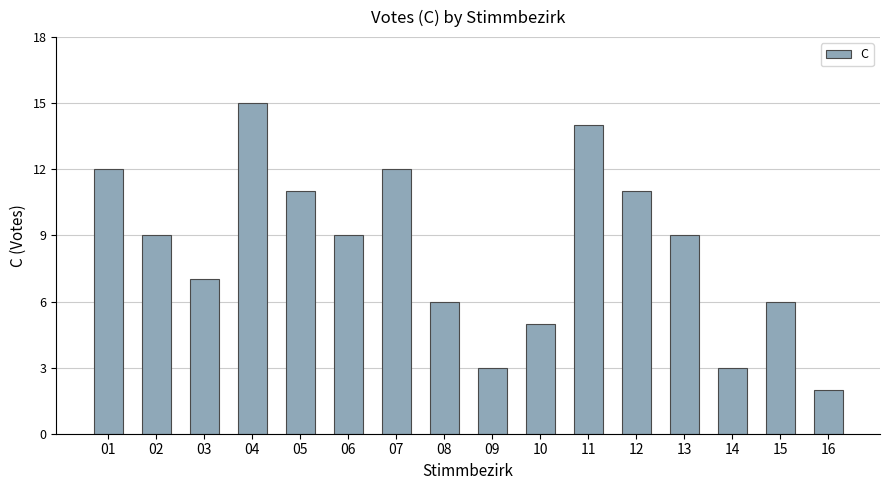

Which has a higher value, 01 or 09?

01